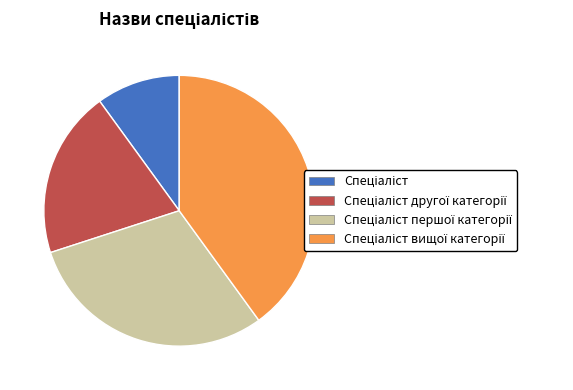

Does any single category account for the majority?

No